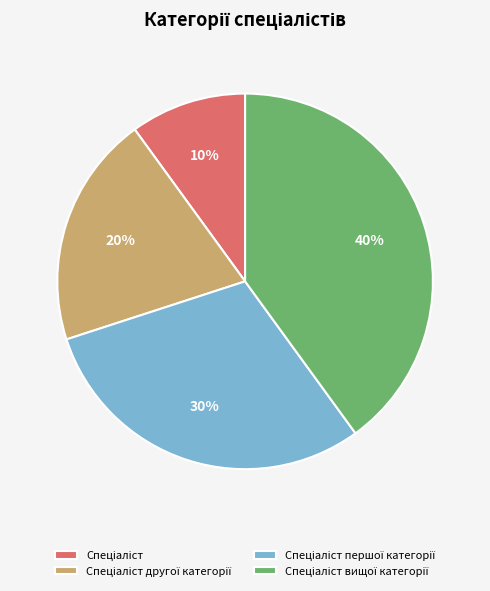

To the nearest percent, what is the average slice percentage?

25%